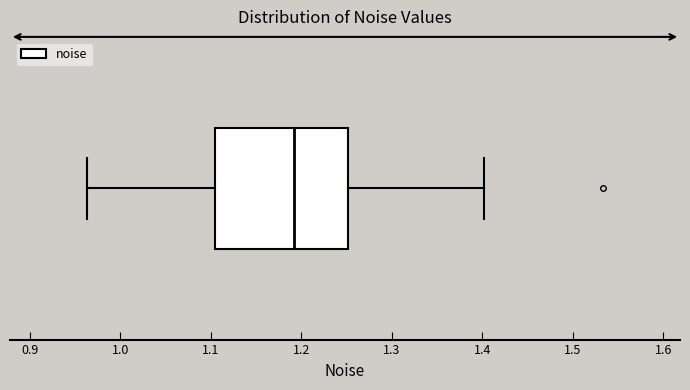

Transcribe this box plot: give where the median line is, the range the box spans, and where the two whiskers end, as read against the x-axis. The values are not printed on the chart, so give them approximately, as read against the axis.

median 1.19, box 1.11 to 1.25, whiskers 0.96 to 1.40